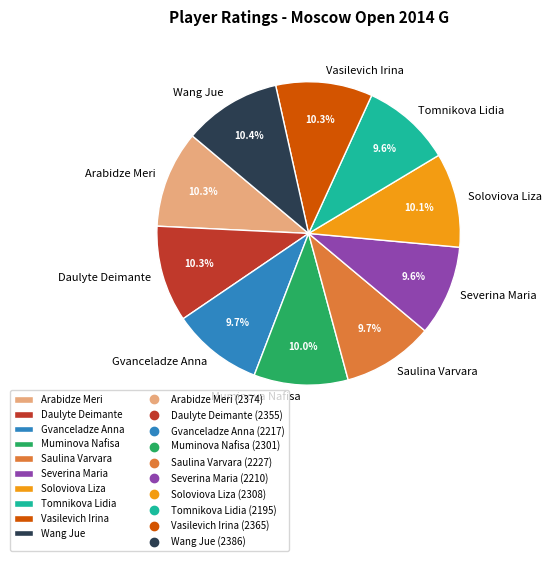

How many slices are in this pie chart?

10